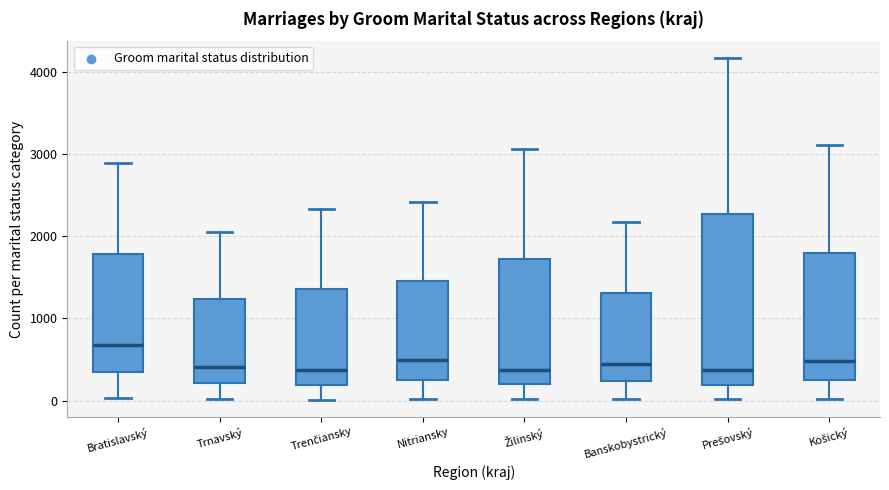

Reading left to right, transcribe this box plot: for each box, give where its median line is, the range the box spans, and where its two whiskers end, as read against the y-axis. The values are not printed on the chart, so give them approximately, as read against the axis.

Bratislavský: median 700, box 400 to 1800, whiskers 0 to 2900
Trnavský: median 400, box 200 to 1200, whiskers 0 to 2100
Trenčiansky: median 400, box 200 to 1400, whiskers 0 to 2300
Nitriansky: median 500, box 300 to 1500, whiskers 0 to 2400
Žilinský: median 400, box 200 to 1700, whiskers 0 to 3100
Banskobystrický: median 400, box 200 to 1300, whiskers 0 to 2200
Prešovský: median 400, box 200 to 2300, whiskers 0 to 4200
Košický: median 500, box 300 to 1800, whiskers 0 to 3100